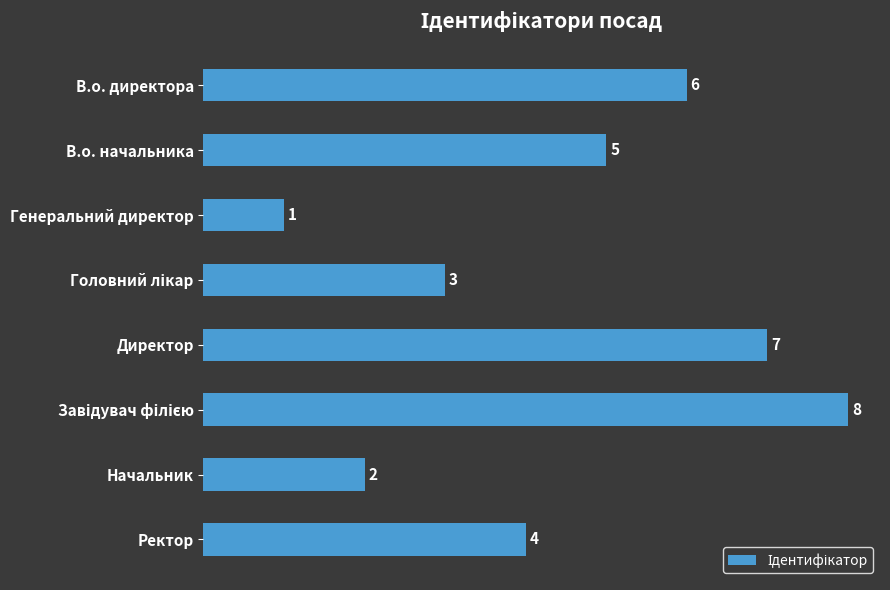

What is the label of the 7th bar from the bottom?

В.о. начальника